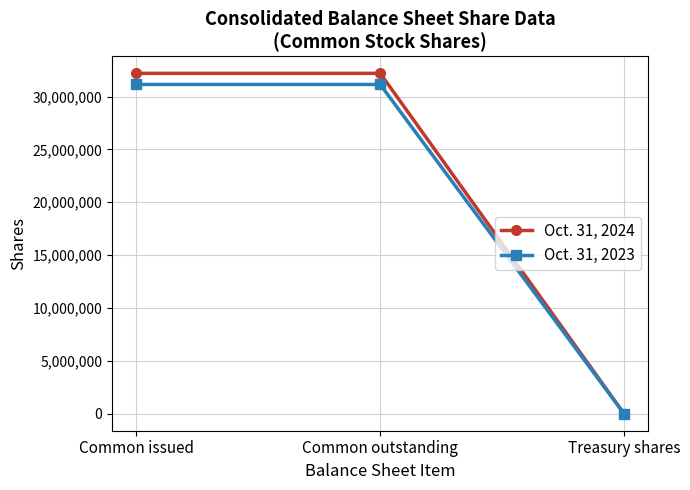

What are all the series names shown in the legend?

Oct. 31, 2024, Oct. 31, 2023